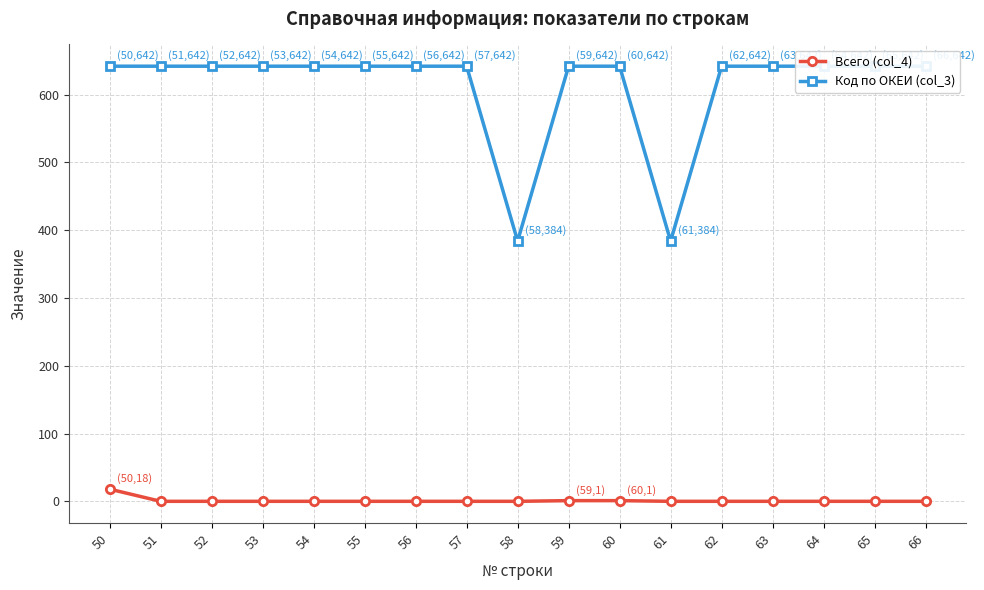

True or false: Код по ОКЕИ (col_3) has more than 2 points higher than both neighbors.

False